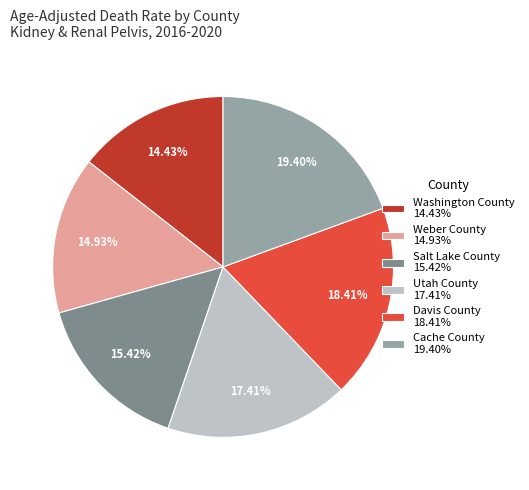

Does Washington County 14.43% account for over 50% of the chart?

No